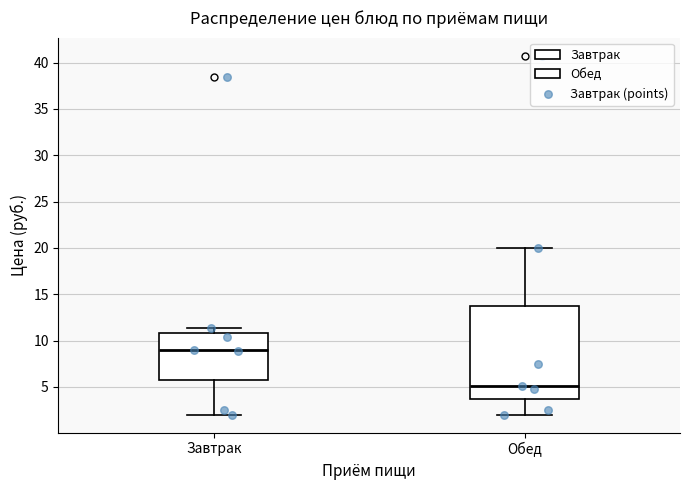

Where does the lower whisker of the box for Завтрак end on the y-axis? The values are not printed on the chart, so give them approximately, as read against the axis.

2.0